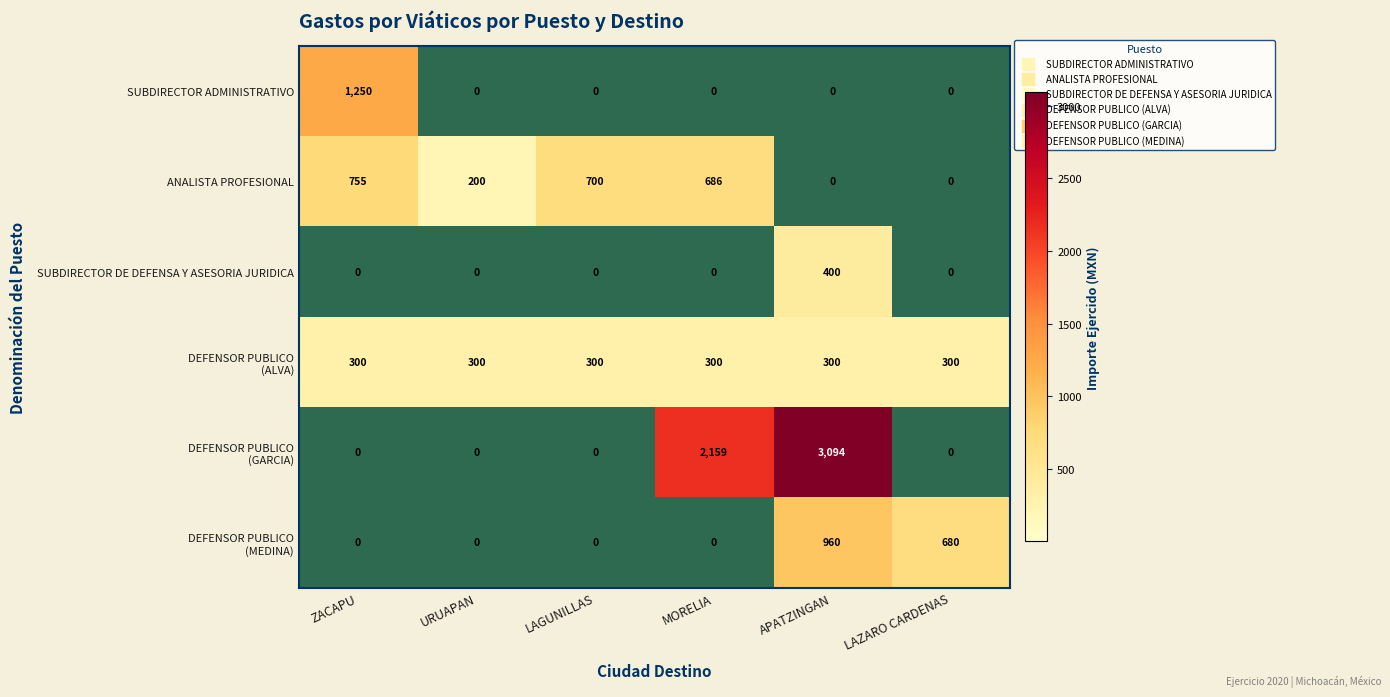

Between ZACAPU and LAGUNILLAS, which series saw the biggest shift?

SUBDIRECTOR ADMINISTRATIVO